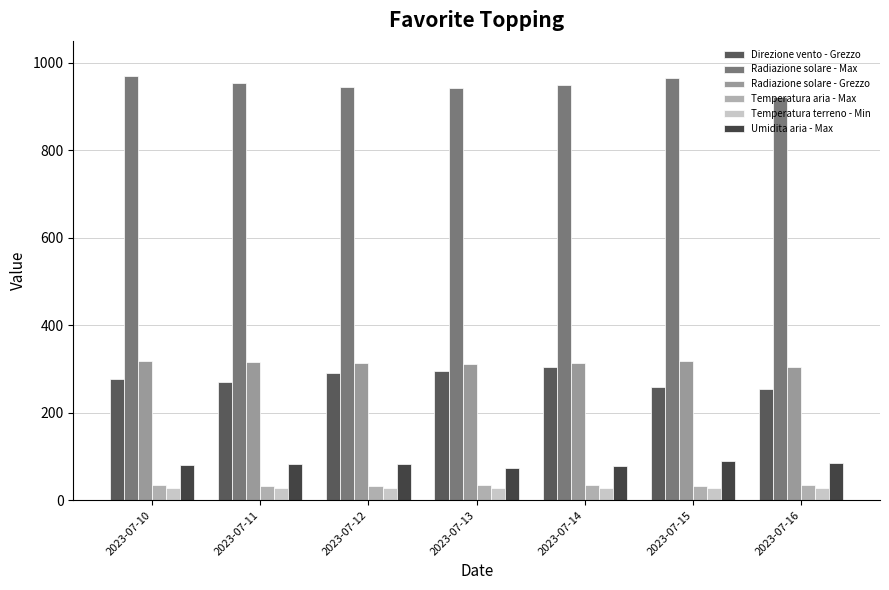

Which series has the largest range (max minus min)?

Direzione vento - Grezzo